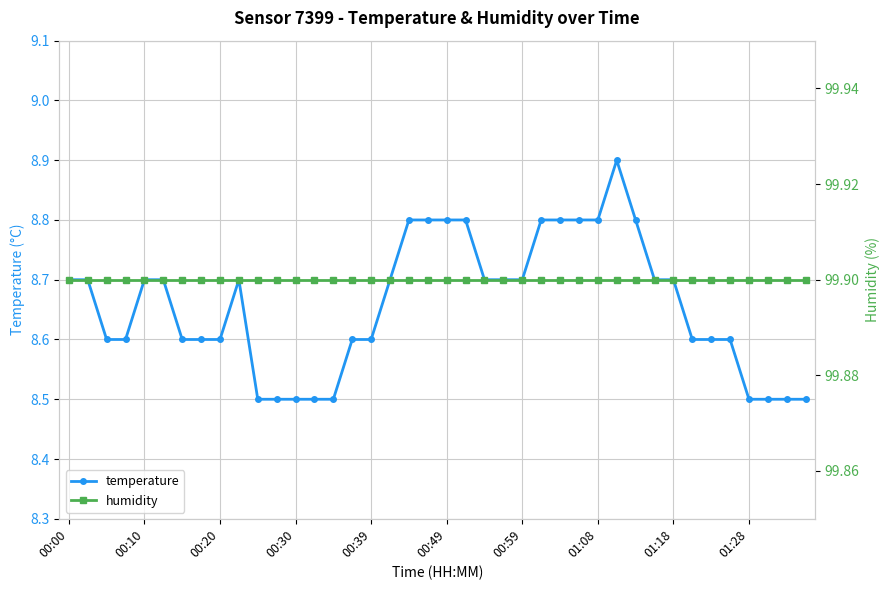

Reading left to right, list all the values displayed in this chart.

temperature: 8.7	8.7	8.6	8.6	8.7	8.7	8.6	8.6	8.6	8.7	8.5	8.5	8.5	8.5	8.5	8.6	8.6	8.7	8.8	8.8	8.8	8.8	8.7	8.7	8.7	8.8	8.8	8.8	8.8	8.9	8.8	8.7	8.7	8.6	8.6	8.6	8.5	8.5	8.5	8.5
humidity: 99.9	99.9	99.9	99.9	99.9	99.9	99.9	99.9	99.9	99.9	99.9	99.9	99.9	99.9	99.9	99.9	99.9	99.9	99.9	99.9	99.9	99.9	99.9	99.9	99.9	99.9	99.9	99.9	99.9	99.9	99.9	99.9	99.9	99.9	99.9	99.9	99.9	99.9	99.9	99.9